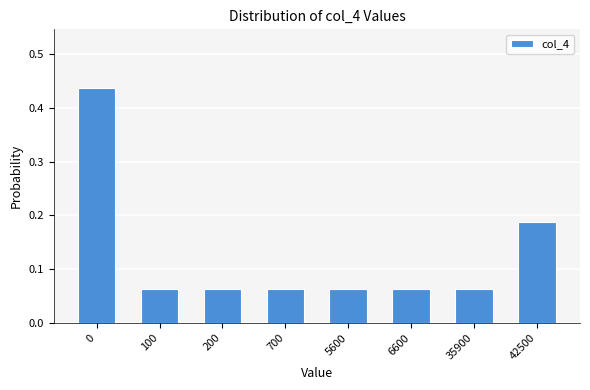

Is it true that the value at 700 is 0.0?

False